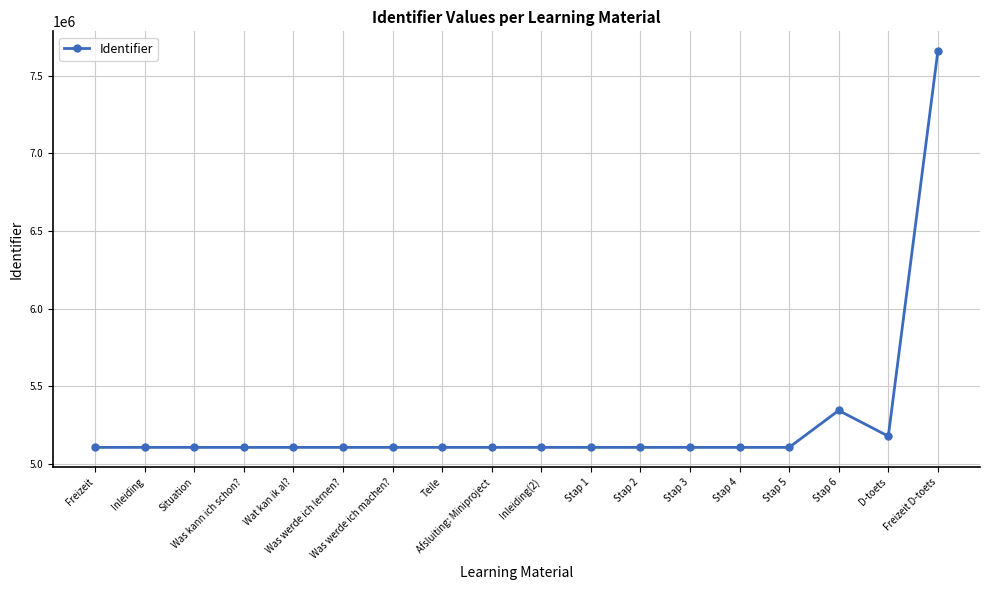

The value at Stap 5 is 5107945. True or false?

True